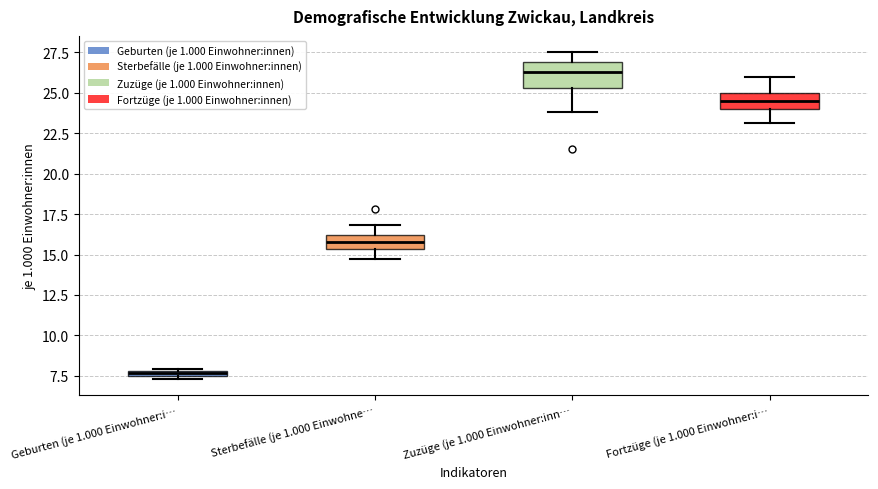

Which box is the tallest, from its lower edge to its upper edge?

Zuzüge (je 1.000 Einwohner:inn…